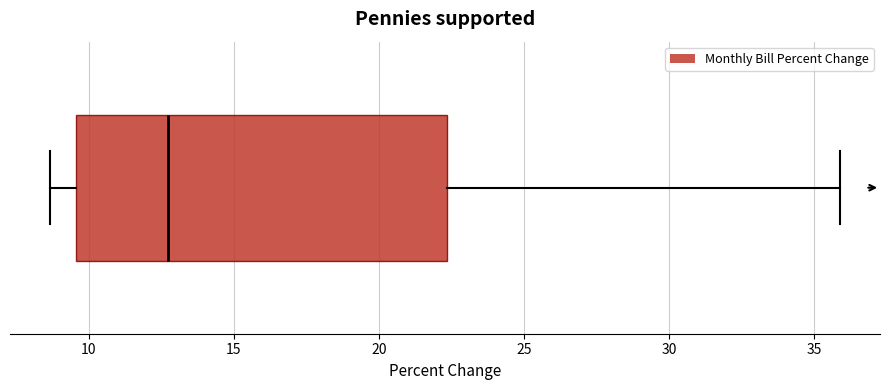

Where is the right edge of the box on the x-axis? The values are not printed on the chart, so give them approximately, as read against the axis.

22.5